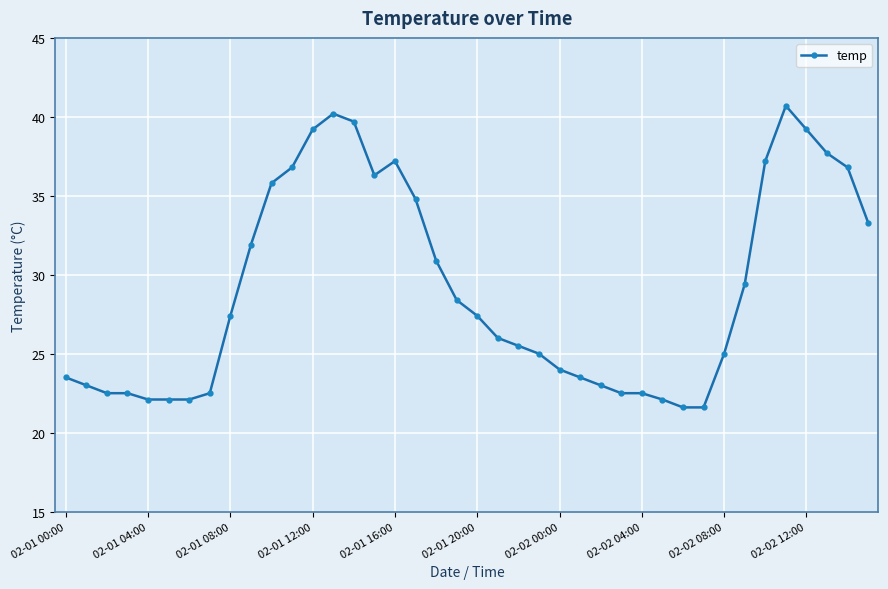

True or false: the data has more than 2 interior local peaks.

True